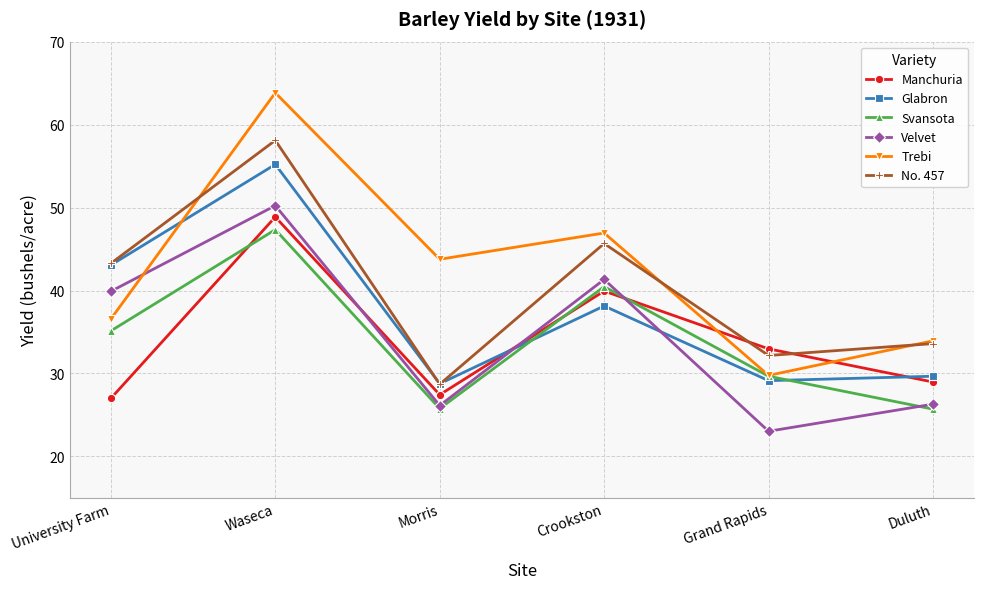

Is the value of Svansota at Waseca greater than the value of Velvet at University Farm?

Yes